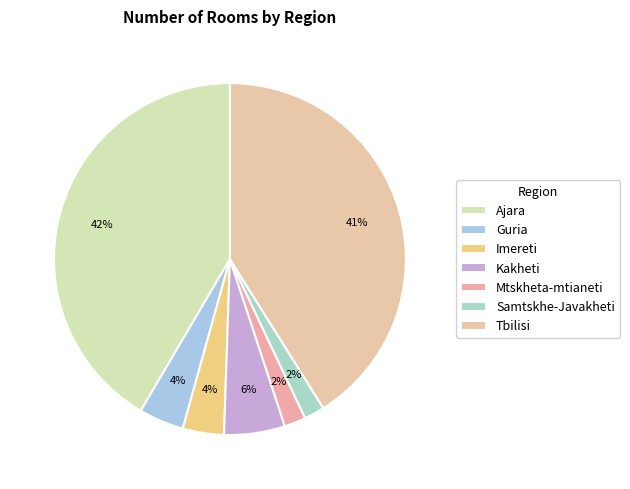

Which category has the biggest portion of the pie?

Ajara